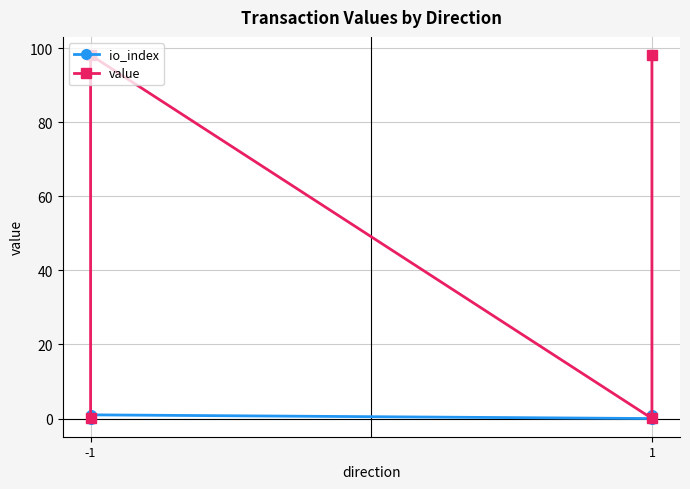

What is the total value across all series at 1?

99.1